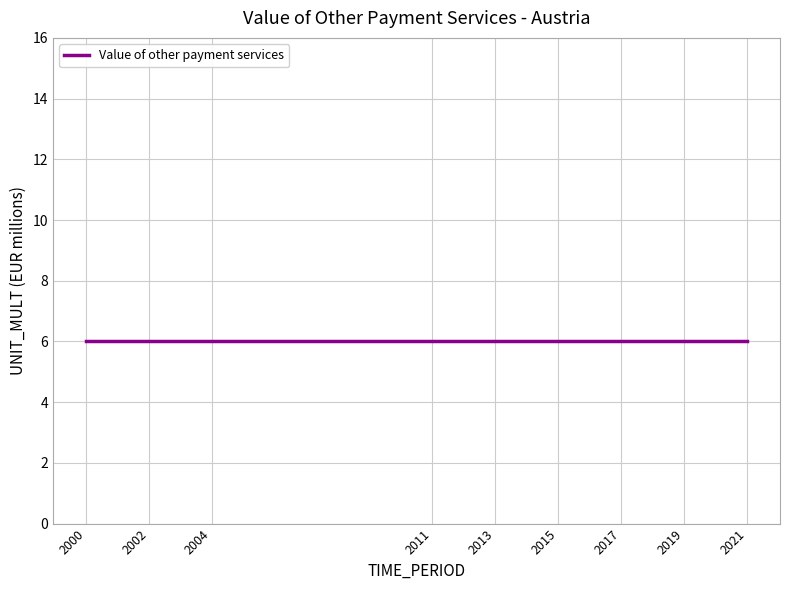

List the labels in order of value, smallest first.

2000, 2001, 2002, 2003, 2004, 2005, 2011, 2012, 2013, 2014, 2015, 2016, 2017, 2018, 2019, 2020, 2021